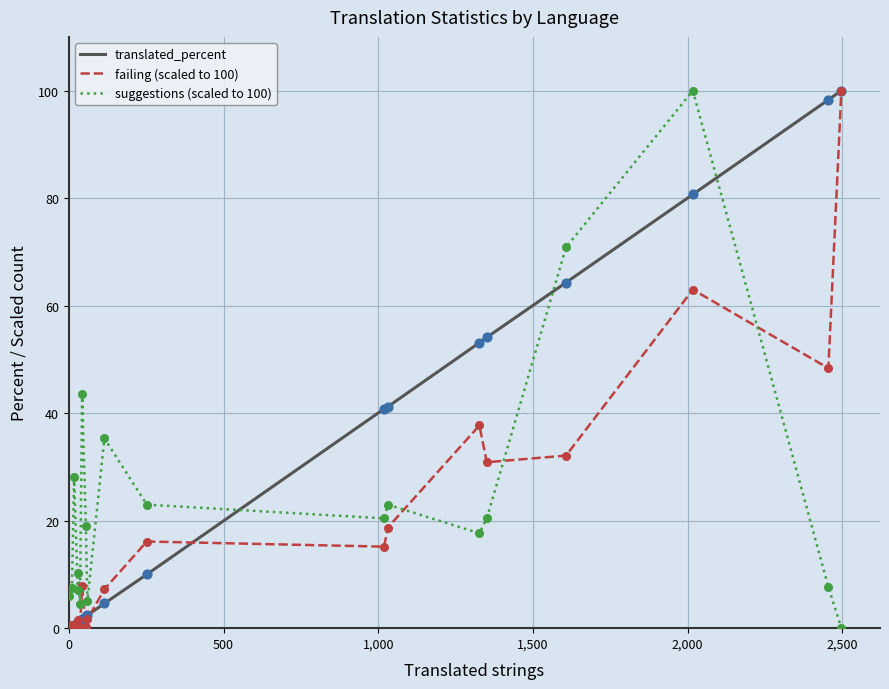

Which series has the largest total across all categories?

translated_percent